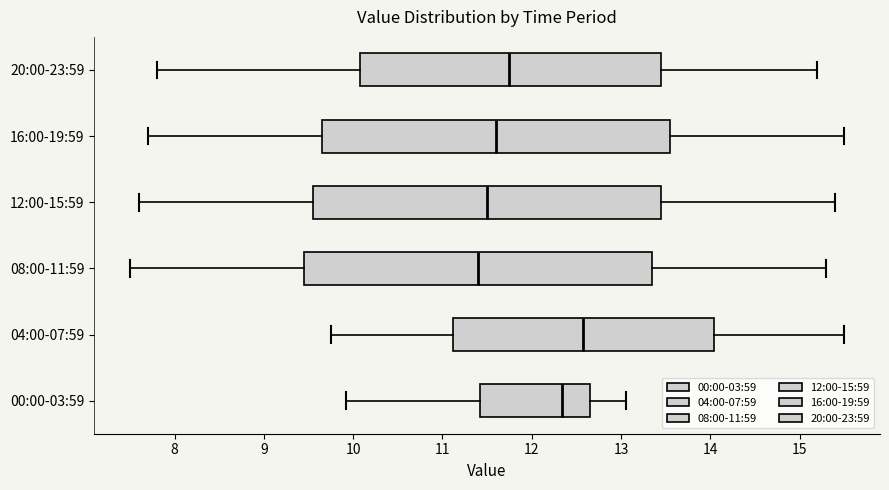

Reading bottom to top, transcribe this box plot: for each box, give where its median line is, the range the box spans, and where its two whiskers end, as read against the x-axis. The values are not printed on the chart, so give them approximately, as read against the axis.

00:00-03:59: median 12.3, box 11.4 to 12.7, whiskers 9.9 to 13.1
04:00-07:59: median 12.6, box 11.1 to 14.0, whiskers 9.8 to 15.5
08:00-11:59: median 11.4, box 9.5 to 13.4, whiskers 7.5 to 15.3
12:00-15:59: median 11.5, box 9.6 to 13.5, whiskers 7.6 to 15.4
16:00-19:59: median 11.6, box 9.7 to 13.6, whiskers 7.7 to 15.5
20:00-23:59: median 11.8, box 10.1 to 13.5, whiskers 7.8 to 15.2